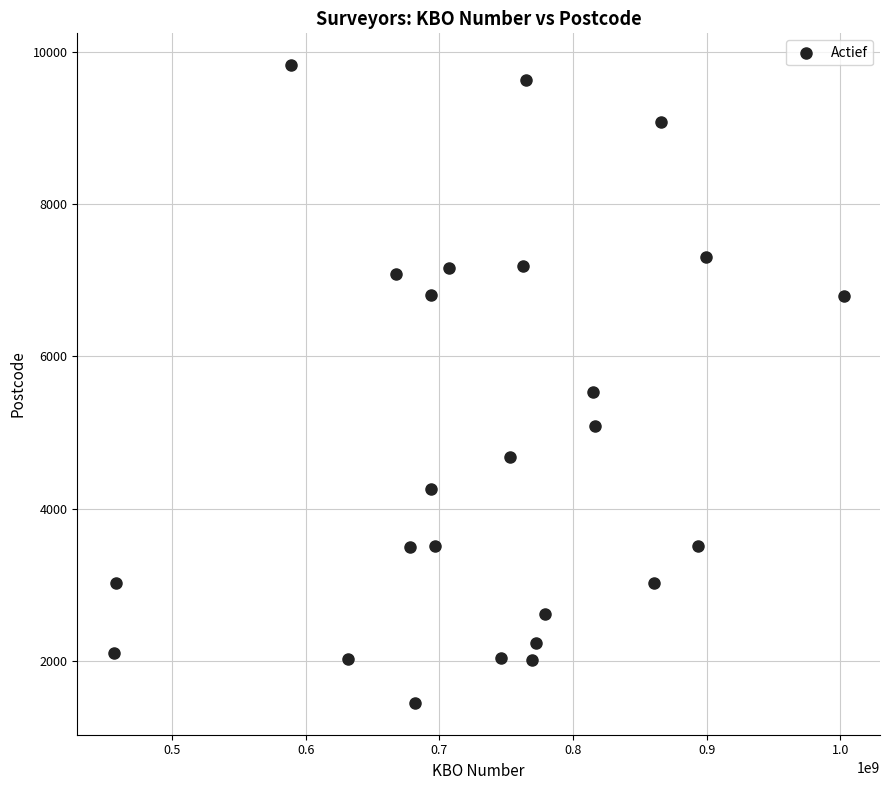

What Y value in the scatter plot is closest to 5635?

5530